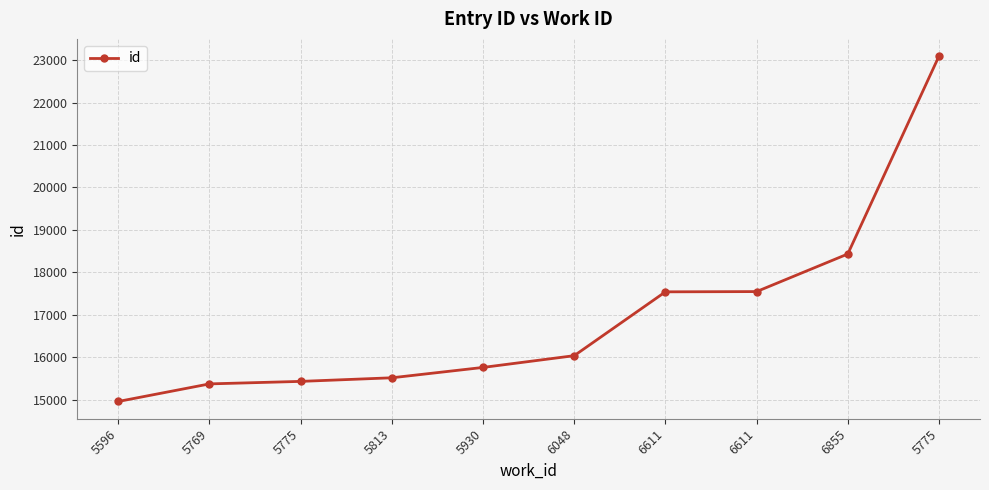

How many lines are shown in the chart?

1